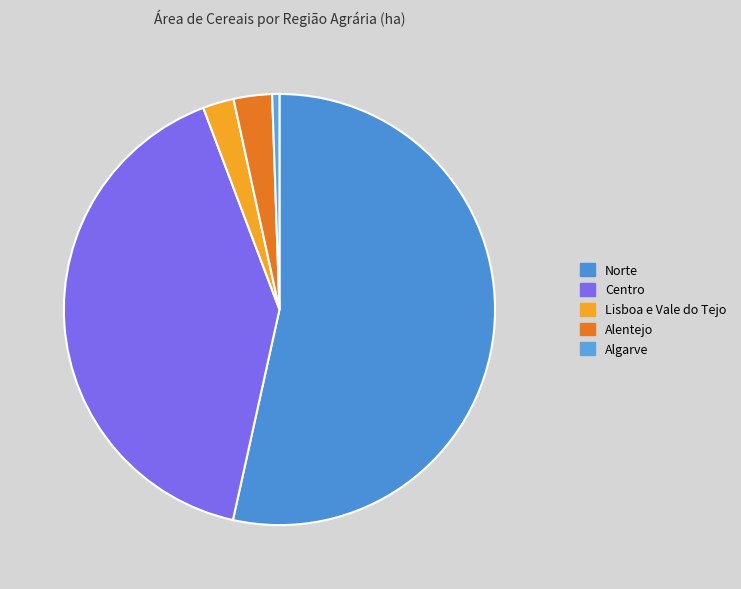

How many segments does this pie chart have?

5